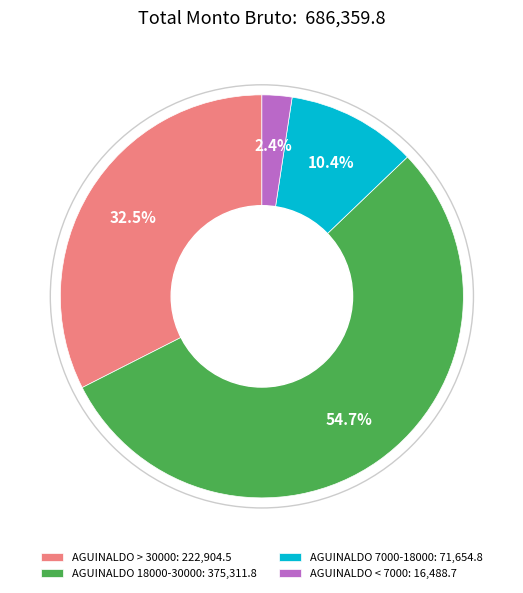

Which has a higher value, AGUINALDO 7000-18000: 71,654.8 or AGUINALDO 18000-30000: 375,311.8?

AGUINALDO 18000-30000: 375,311.8